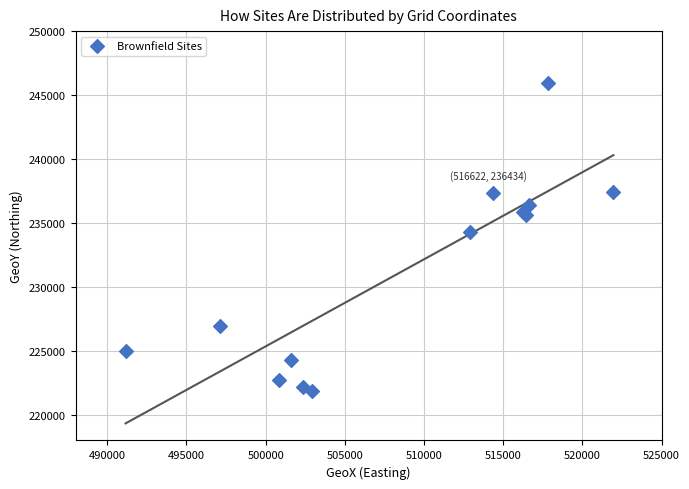

What Y value in the scatter plot is closest to 233915?

234304